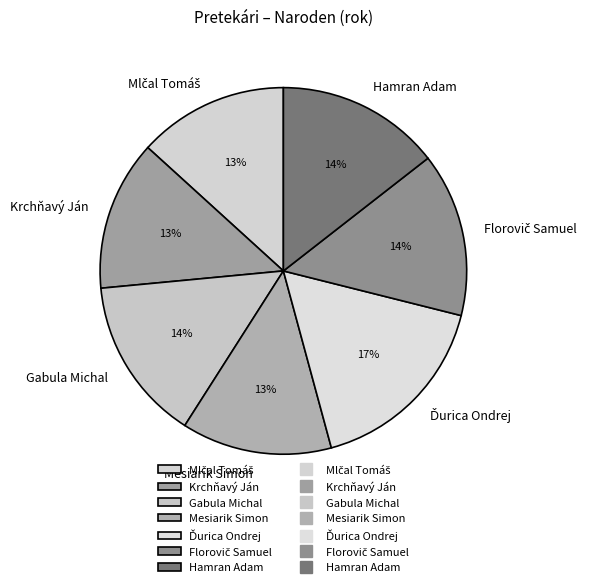

Does Krchňavý Ján account for over 50% of the chart?

No